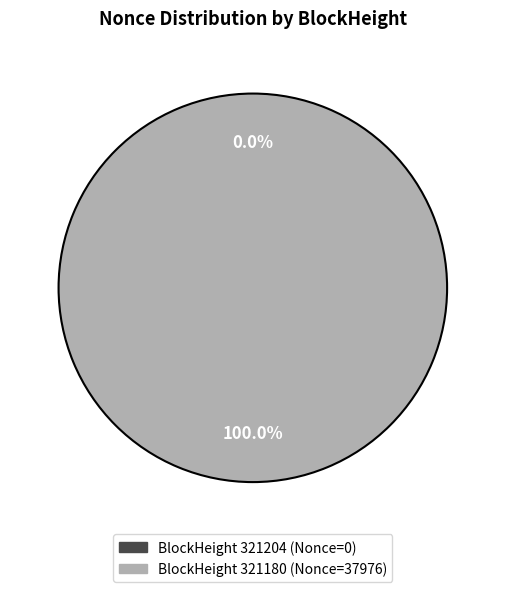

Between 321180 and 321204, which is larger?

321180